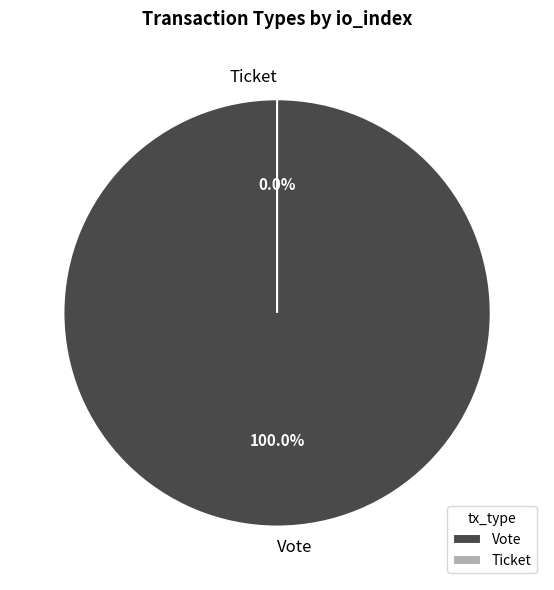

Between Ticket and Vote, which is larger?

Vote